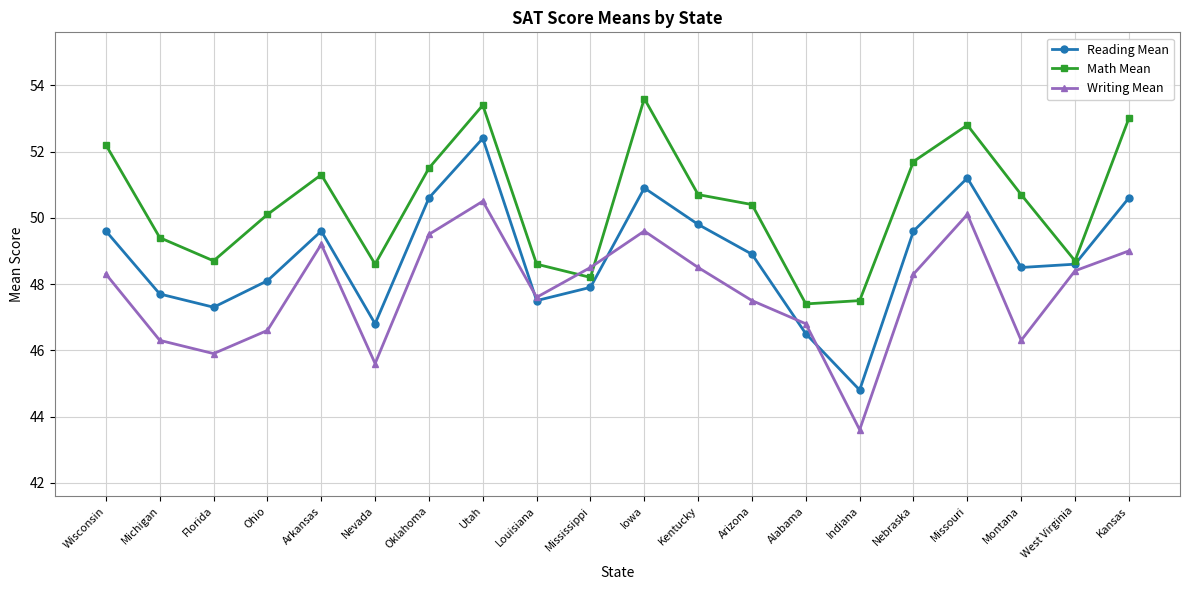

How many times do Math Mean and Writing Mean cross each other?

2